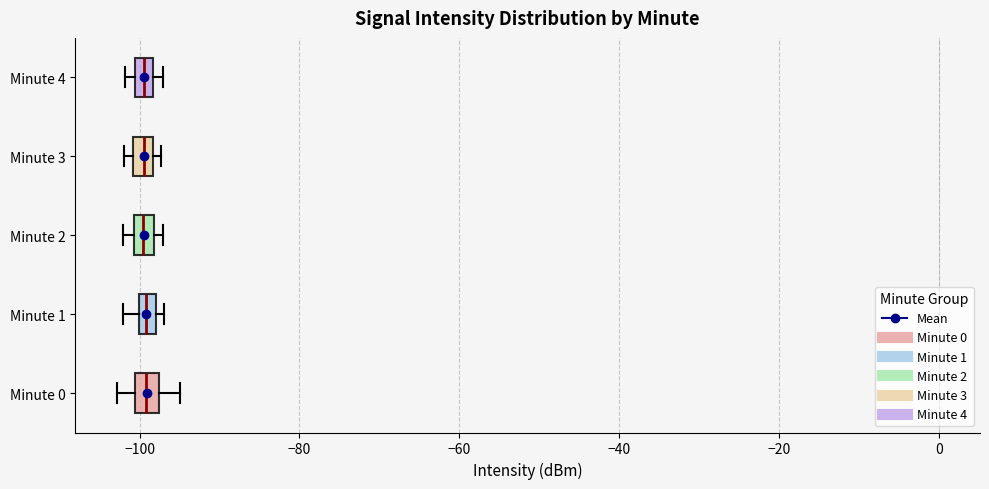

Where is the right edge of the box for Minute 2 on the x-axis? The values are not printed on the chart, so give them approximately, as read against the axis.

-98